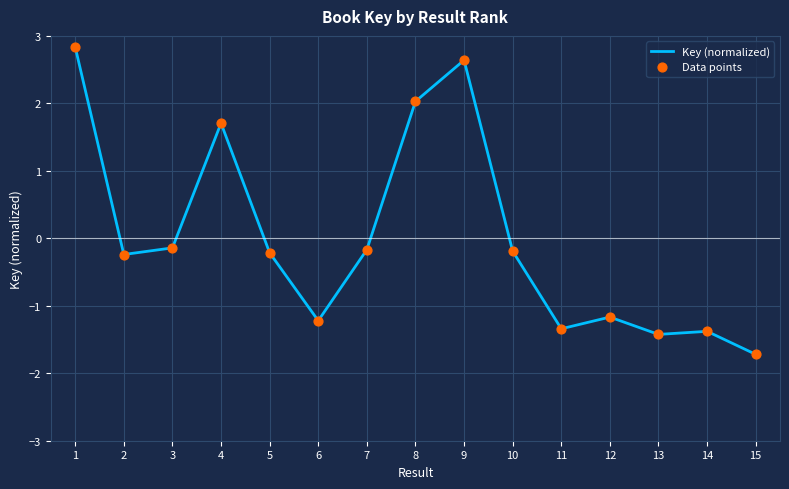

Which has a higher value, 13 or 4?

4